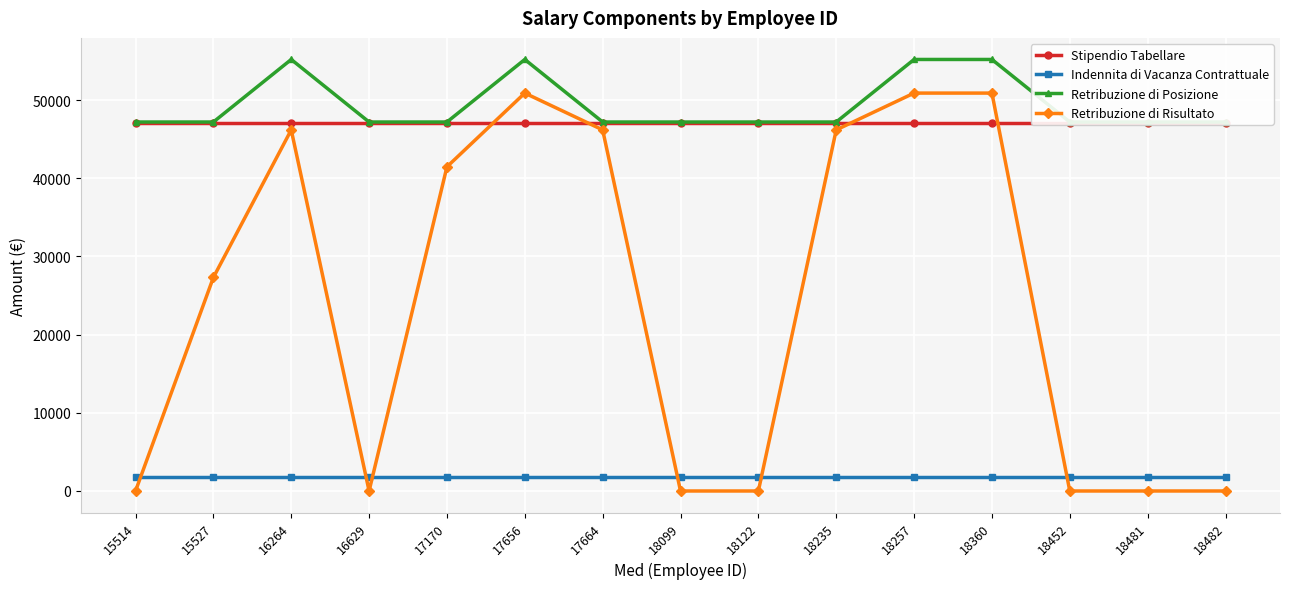

Rank the series by their maximum value, from lowest to highest.

Indennita di Vacanza Contrattuale, Stipendio Tabellare, Retribuzione di Risultato, Retribuzione di Posizione